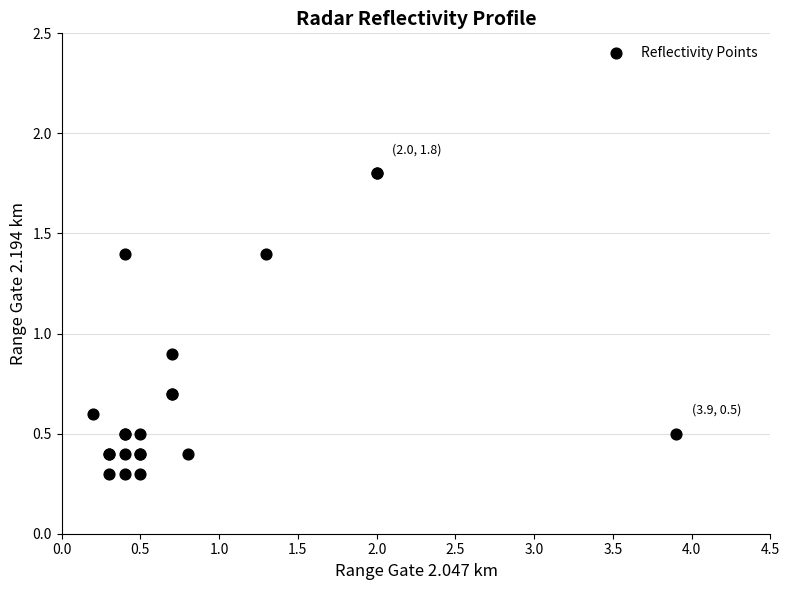

What Y value in the scatter plot is closest to 1?

0.9